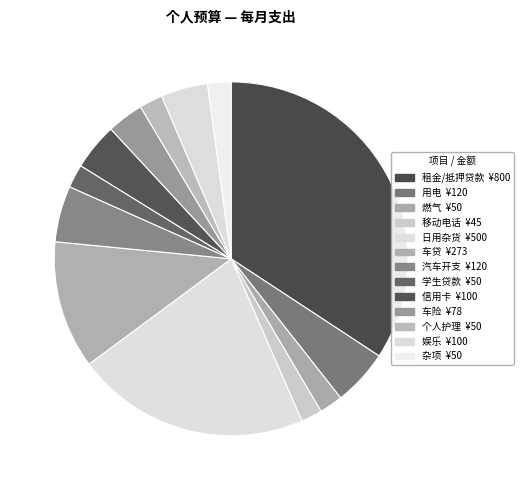

Combined, do 杂项 and 车贷 account for over 50%?

No